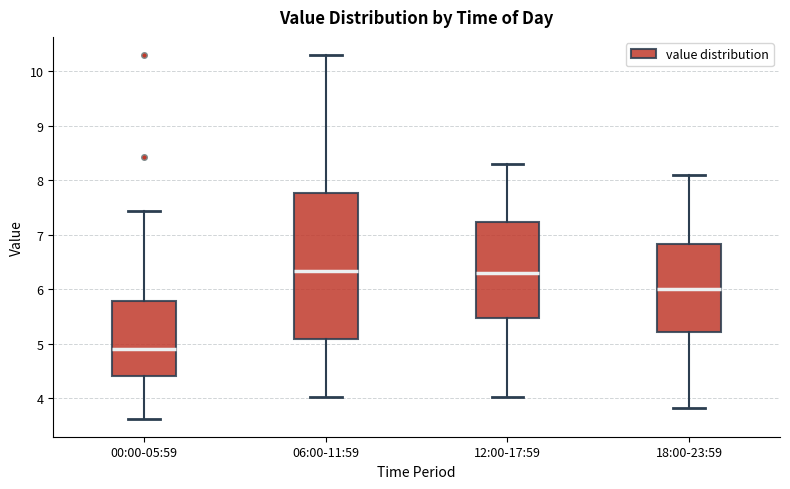

Reading left to right, transcribe this box plot: for each box, give where its median line is, the range the box spans, and where its two whiskers end, as read against the y-axis. The values are not printed on the chart, so give them approximately, as read against the axis.

00:00-05:59: median 4.9, box 4.4 to 5.8, whiskers 3.6 to 7.4
06:00-11:59: median 6.3, box 5.1 to 7.8, whiskers 4.0 to 10.3
12:00-17:59: median 6.3, box 5.5 to 7.2, whiskers 4.0 to 8.3
18:00-23:59: median 6.0, box 5.2 to 6.8, whiskers 3.8 to 8.1